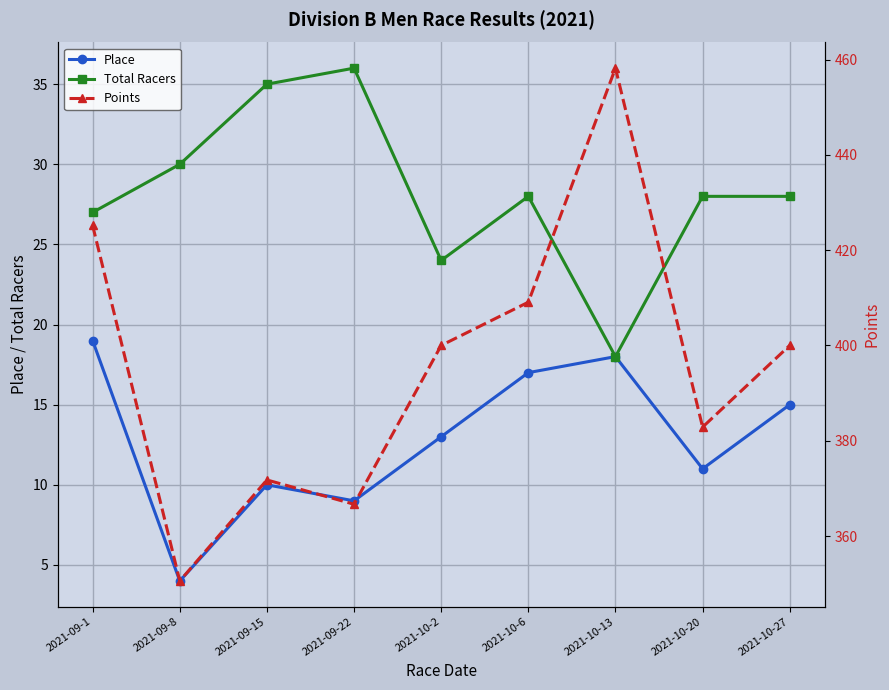

Count the number of categories in the chart.

9